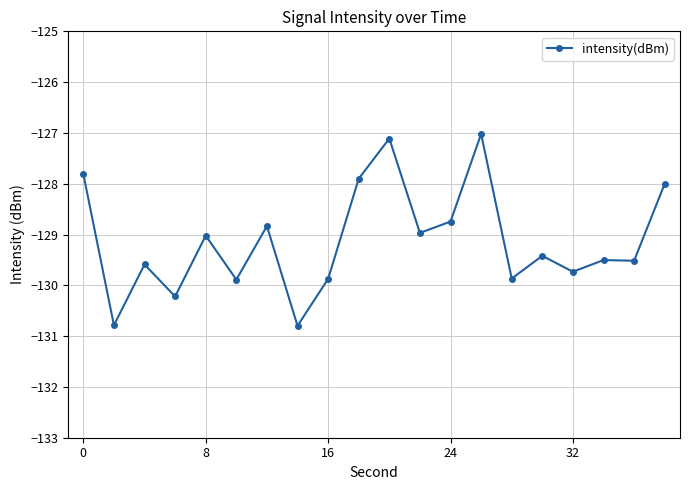

Does the chart have visible grid lines?

Yes